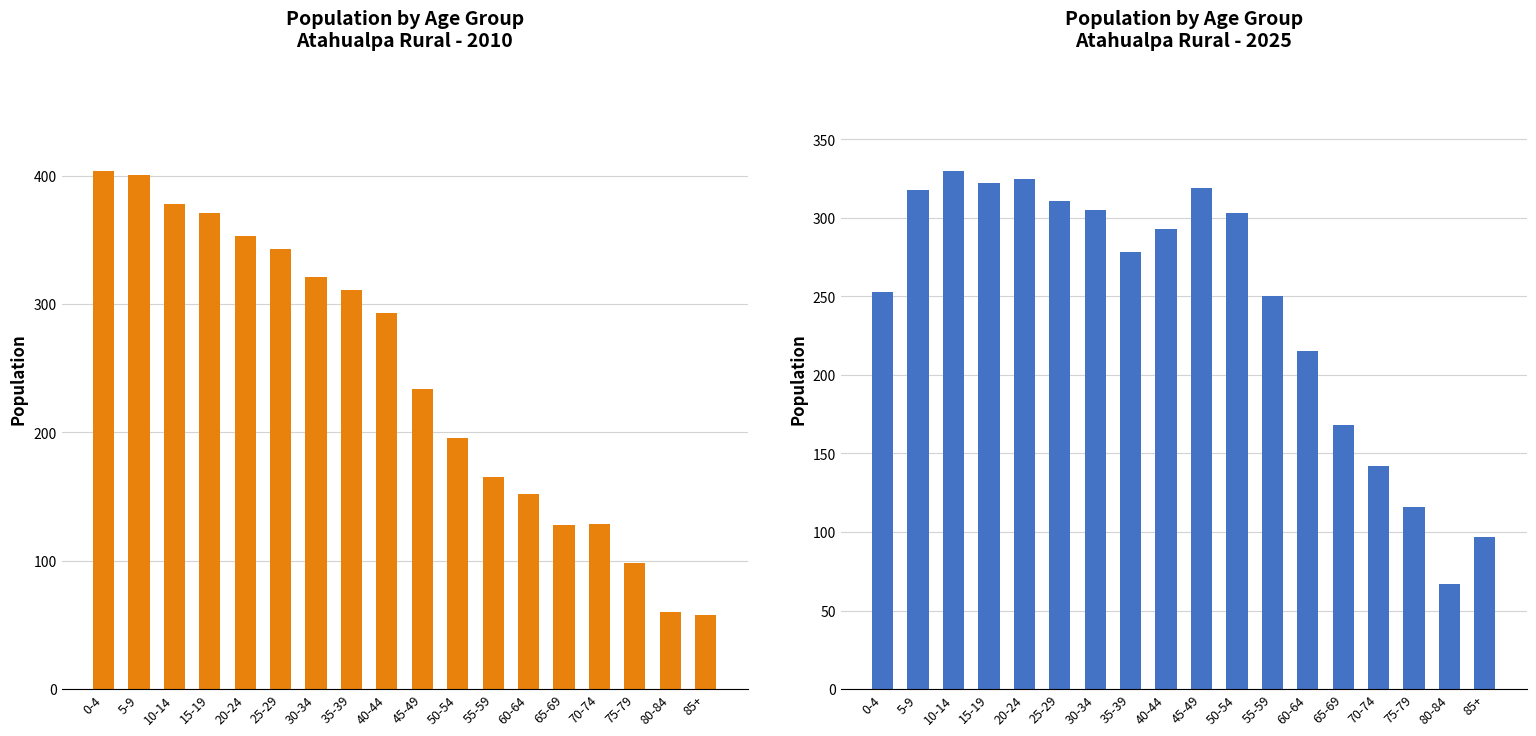

Rank the series by their maximum value, from lowest to highest.

2025, 2010